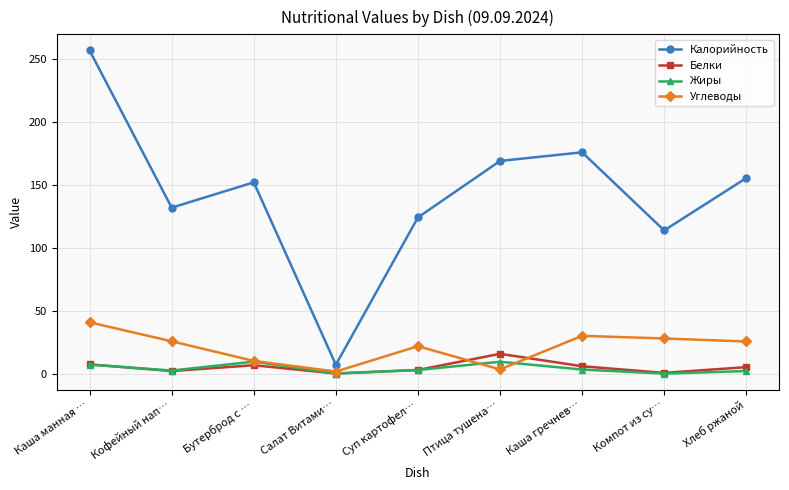

How many data points in Углеводы are above 25?

5